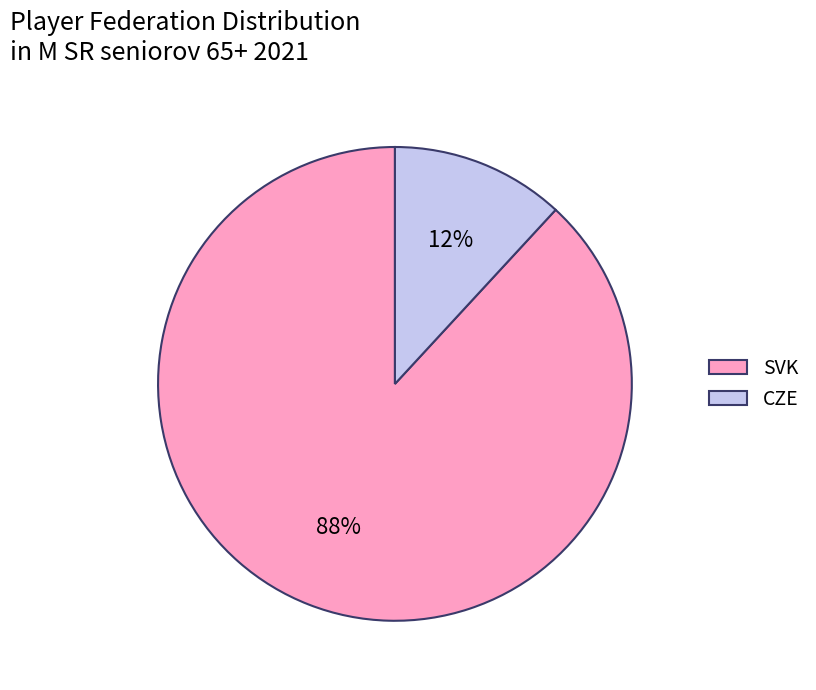

Rank the categories by value from highest to lowest.

SVK, CZE